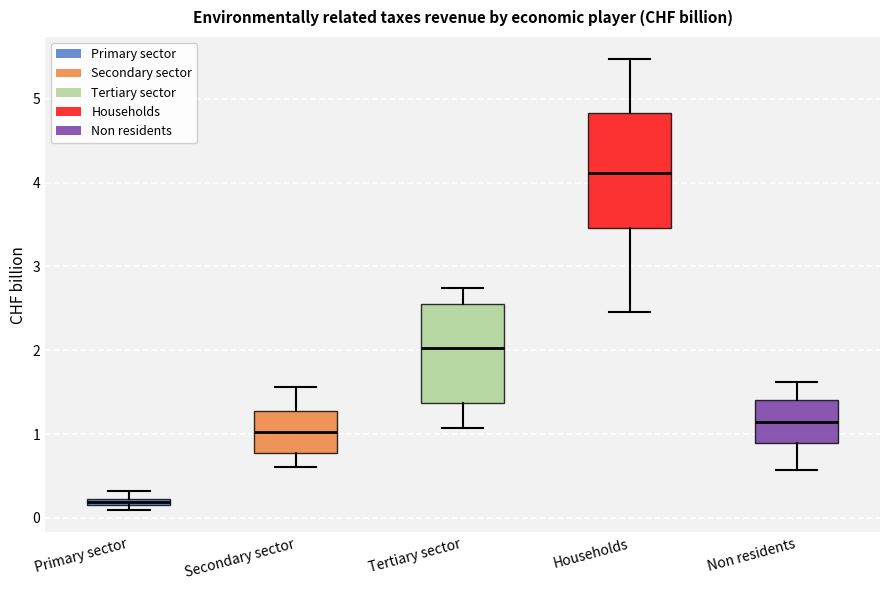

Where is the lower edge of the box for Primary sector on the y-axis? The values are not printed on the chart, so give them approximately, as read against the axis.

0.1